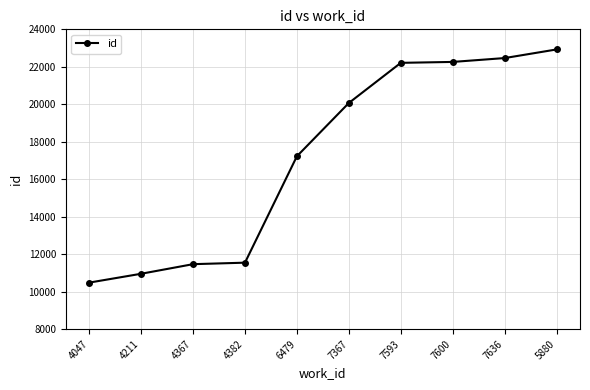

At which category does the chart reach its peak across all series?

5880